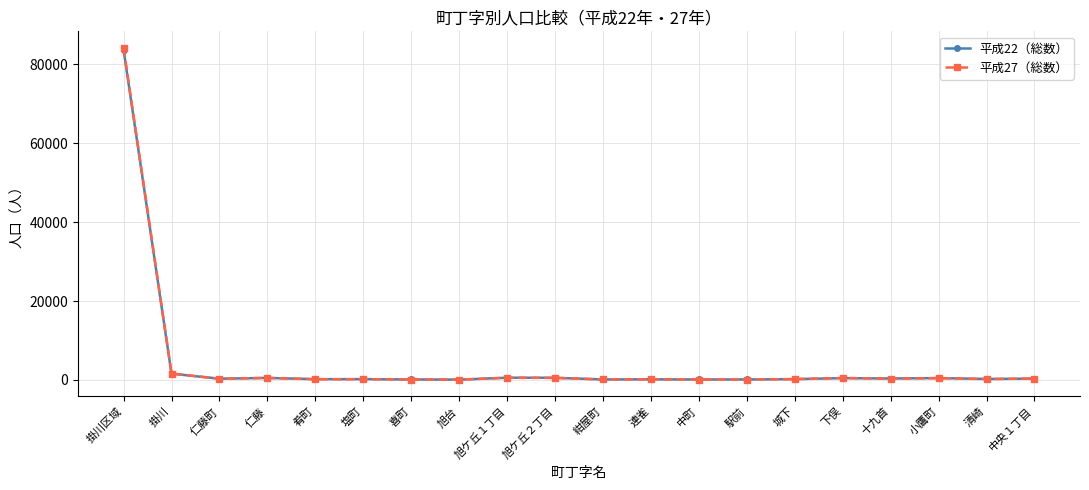

What is the label of the 19th point from the left?

清崎